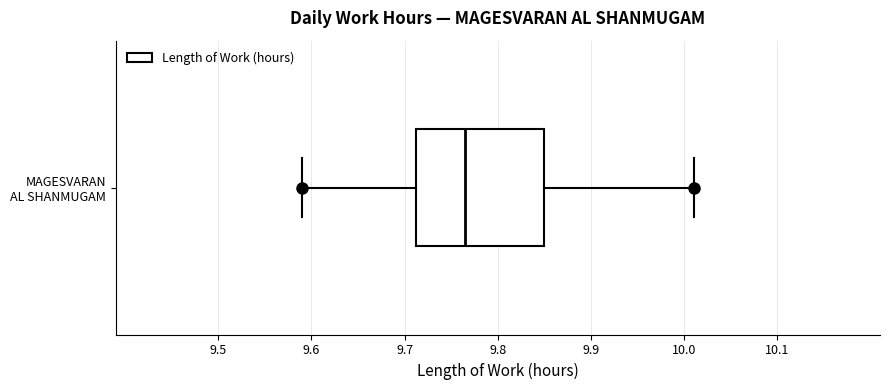

Where does the median line of the box for MAGESVARAN AL SHANMUGAM sit on the x-axis? The values are not printed on the chart, so give them approximately, as read against the axis.

9.77